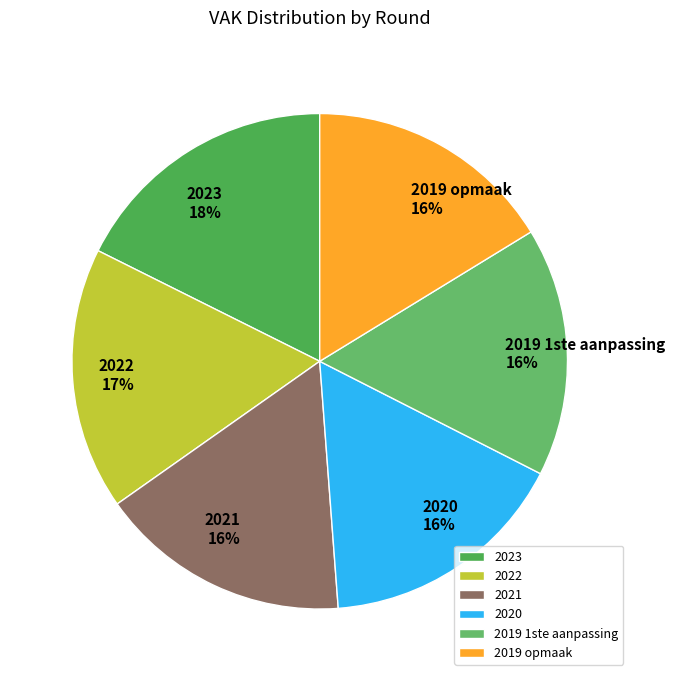

The 2020 slice represents 8% of the pie. True or false?

False